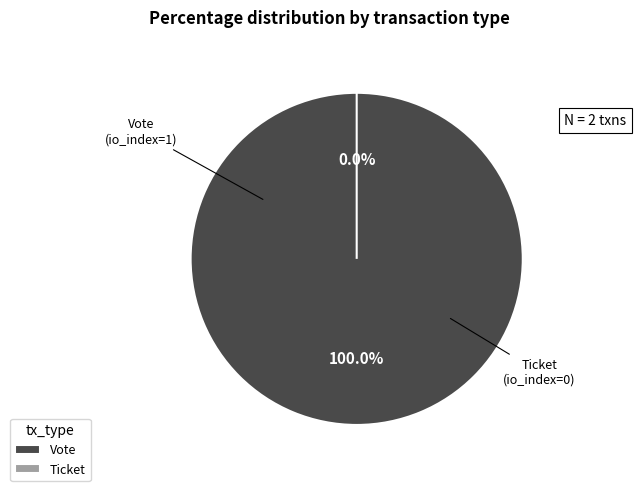

Which slice represents more than half of the pie?

Vote